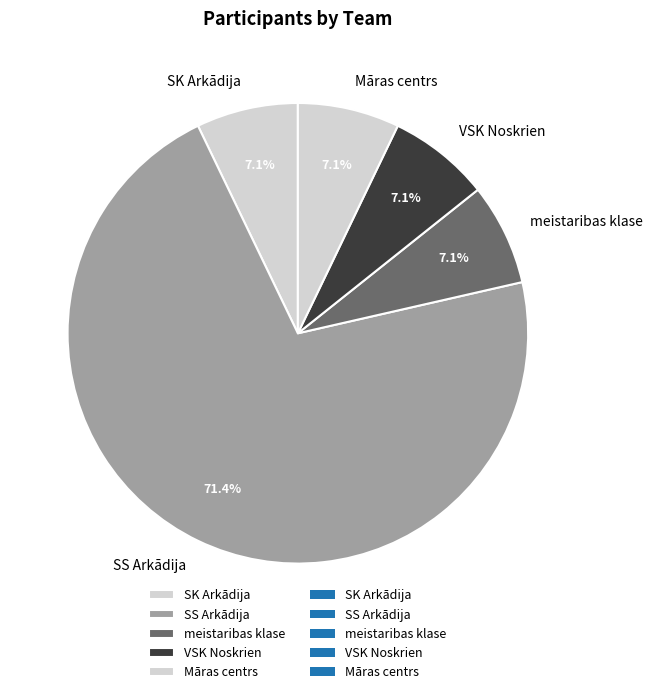

Combined, do SK Arkādija and SS Arkādija account for over 50%?

Yes